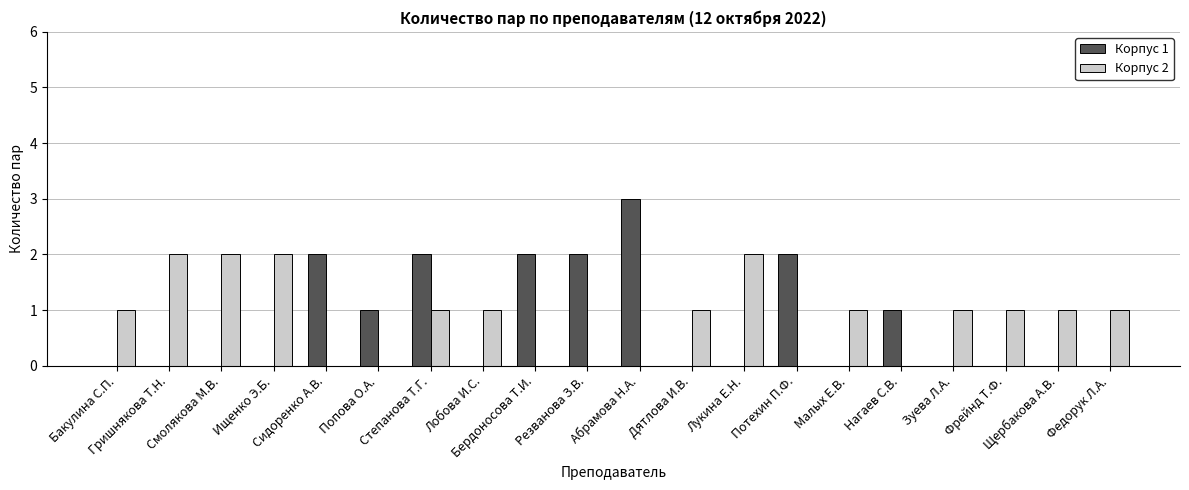

What is the greatest value displayed?

3